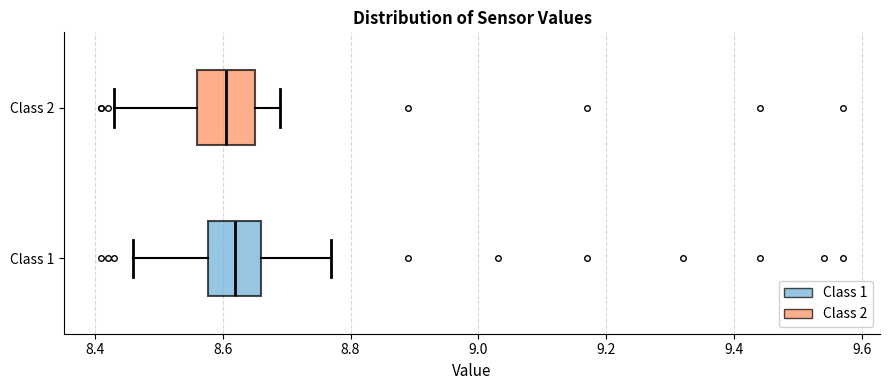

Reading bottom to top, transcribe this box plot: for each box, give where its median line is, the range the box spans, and where its two whiskers end, as read against the x-axis. The values are not printed on the chart, so give them approximately, as read against the axis.

Class 1: median 8.62, box 8.58 to 8.66, whiskers 8.46 to 8.78
Class 2: median 8.60, box 8.56 to 8.66, whiskers 8.44 to 8.70